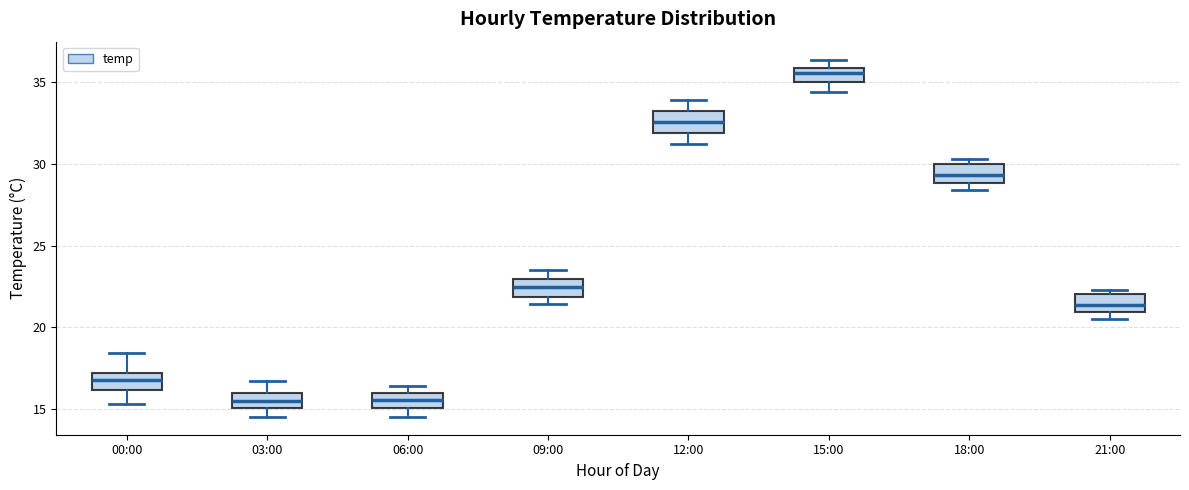

Where is the lower edge of the box for 09:00 on the y-axis? The values are not printed on the chart, so give them approximately, as read against the axis.

22.0